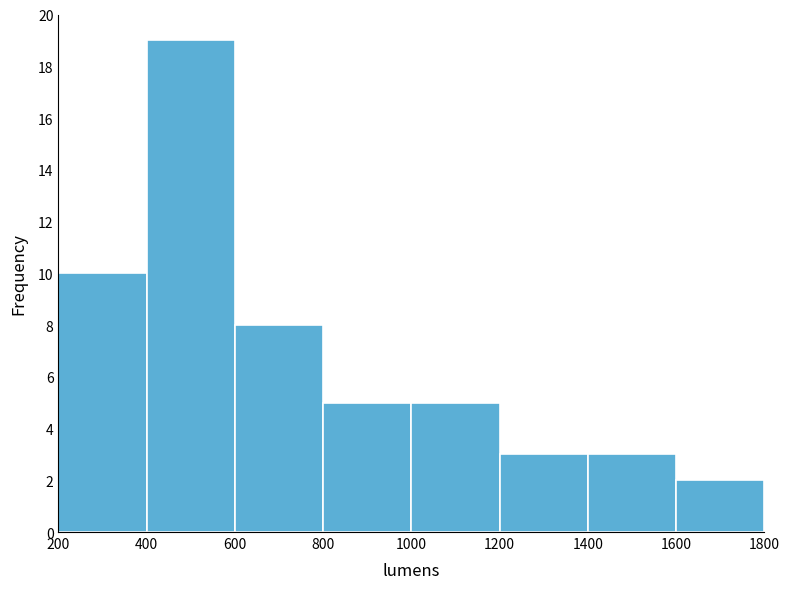

Reading left to right, list every bar in this chart as the range it spans on the x-axis followed by its height. The values are not printed on the chart, so give them approximately, as read against the axis.

200 to 400: 10
400 to 600: 19
600 to 800: 8
800 to 1000: 5
1000 to 1200: 5
1200 to 1400: 3
1400 to 1600: 3
1600 to 1800: 2